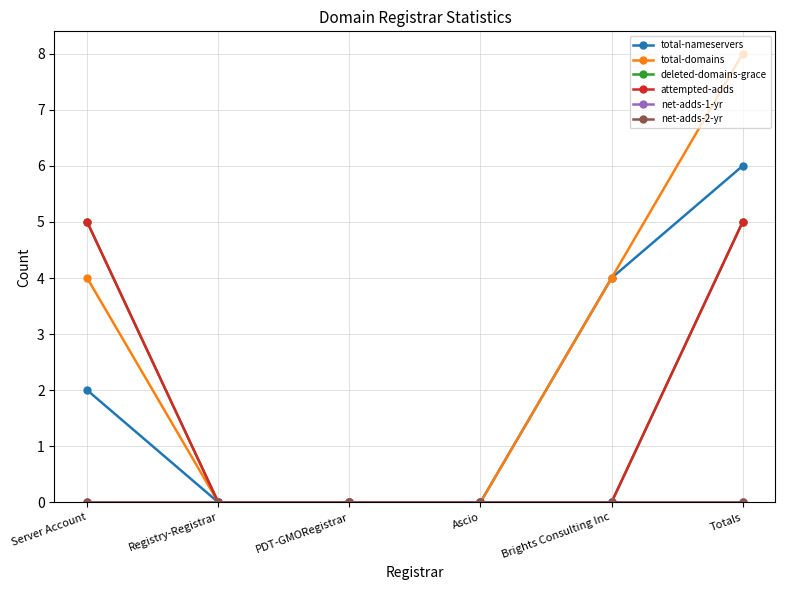

True or false: deleted-domains-grace and net-adds-1-yr cross at least once.

False